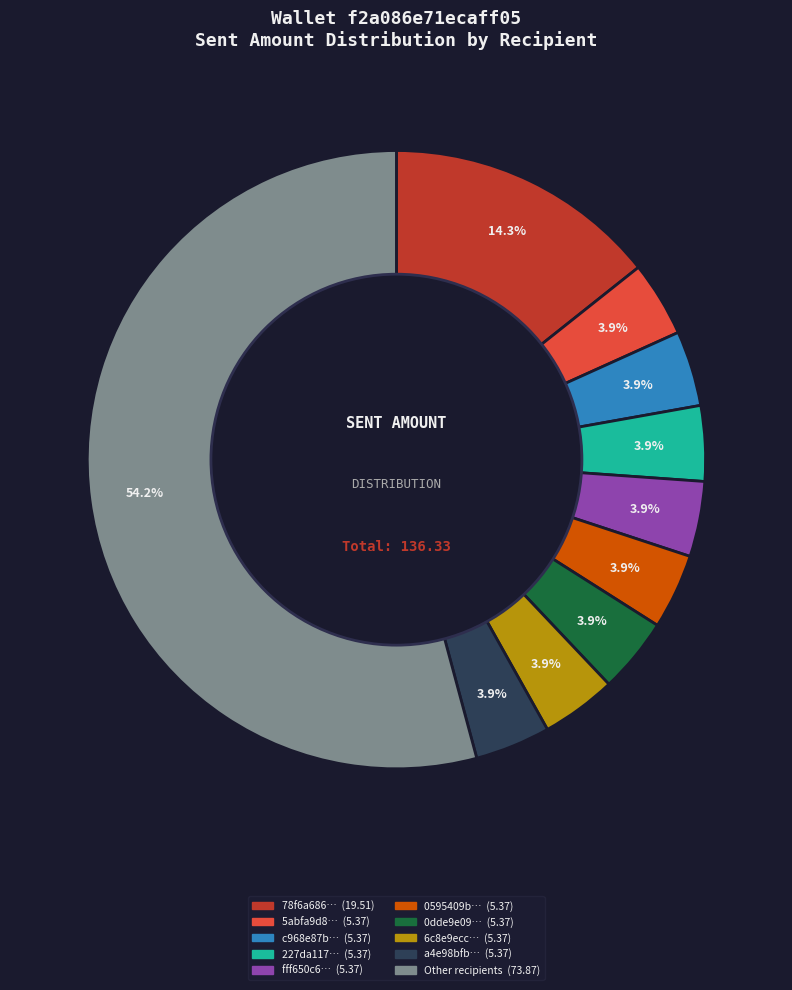

Is there any slice that represents more than half of the pie?

Yes